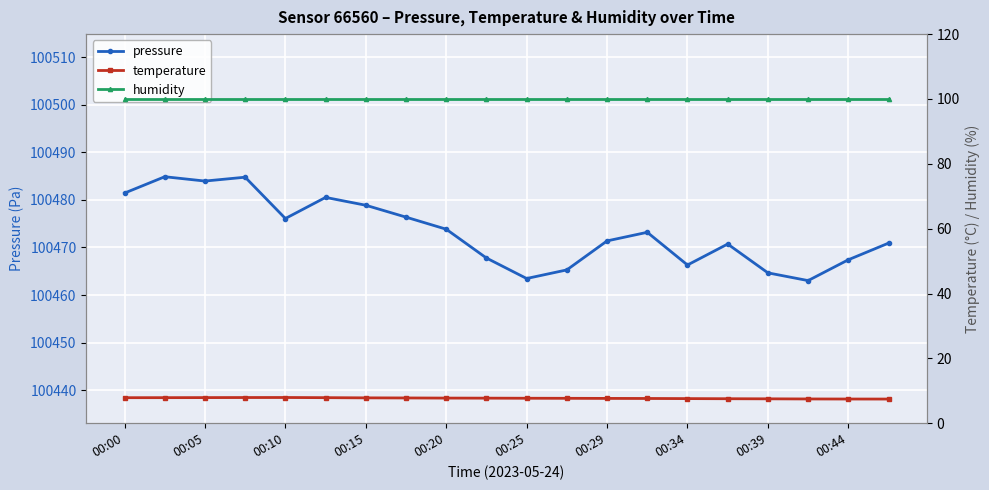

What are all the series names shown in the legend?

pressure, temperature, humidity